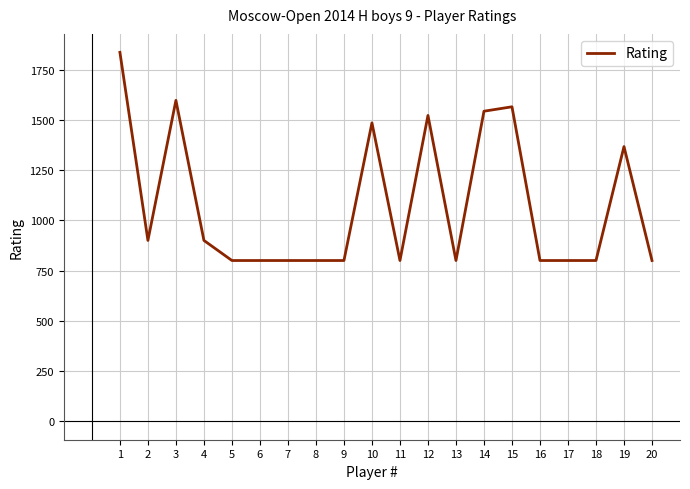

Where is the first local minimum?

2